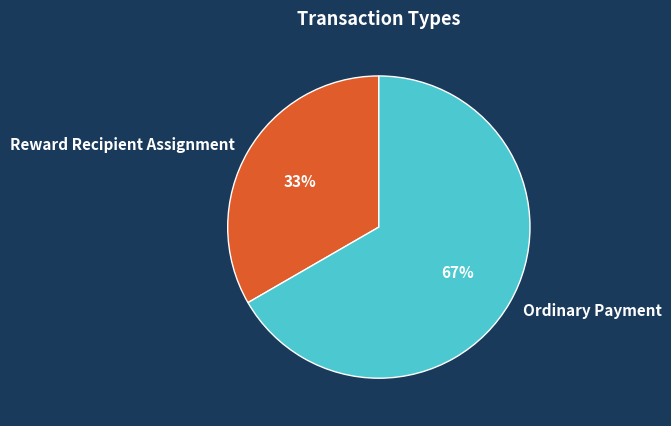

To the nearest percent, what is the combined percentage of Reward Recipient Assignment and Ordinary Payment?

100%